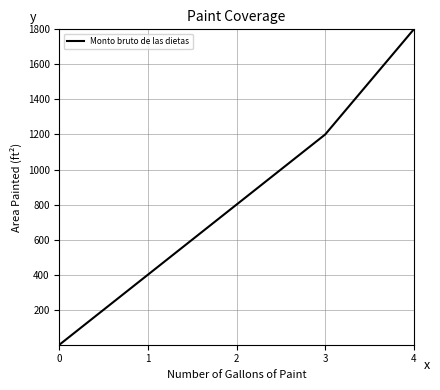

List the labels in order of value, largest first.

4, 3, 2, 1, 0